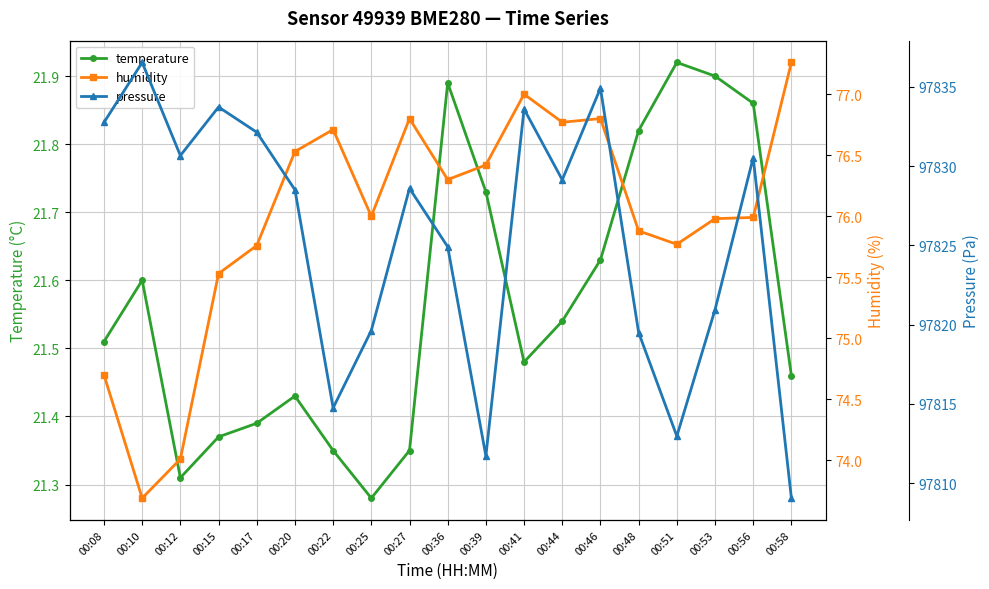

At which category does humidity reach its first local valley?

00:10